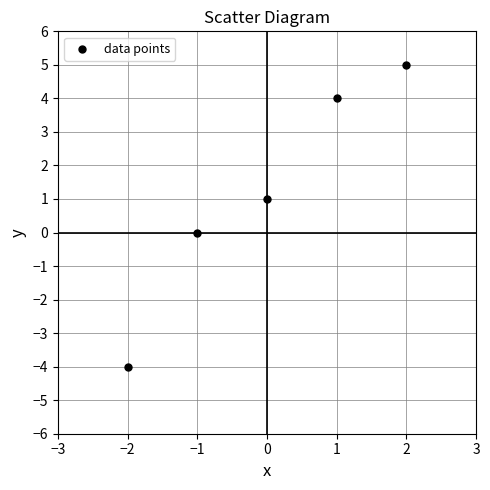

What is the range of Y values (max minus min)?

9